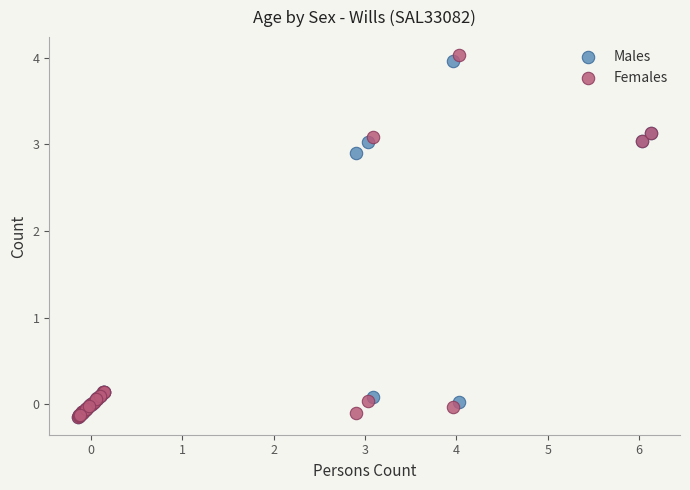

What are all the series names shown in the legend?

Males, Females